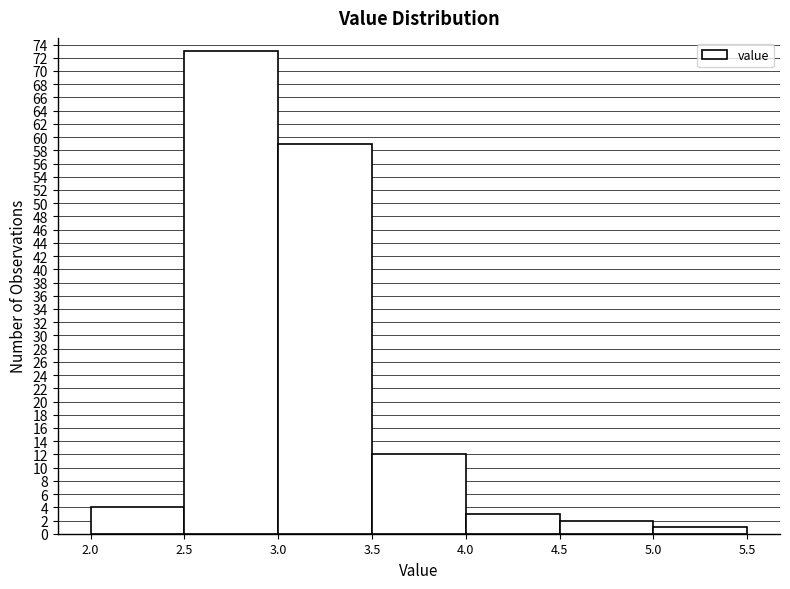

Which range on the x-axis has the tallest bar?

2.5 to 3.0